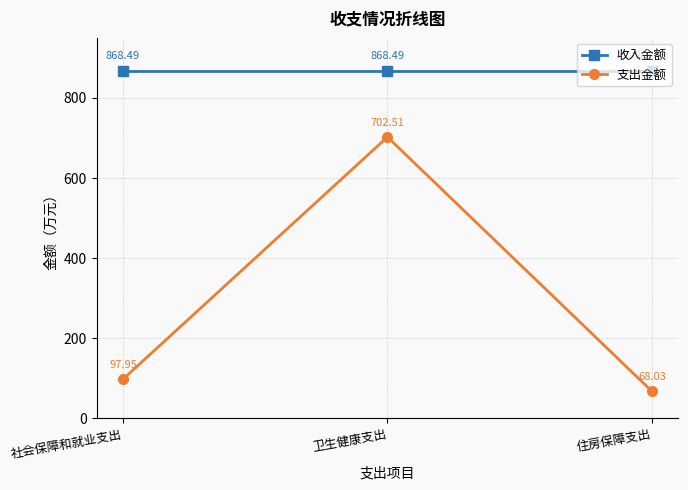

Which series changed the most between 社会保障和就业支出 and 住房保障支出?

支出金额